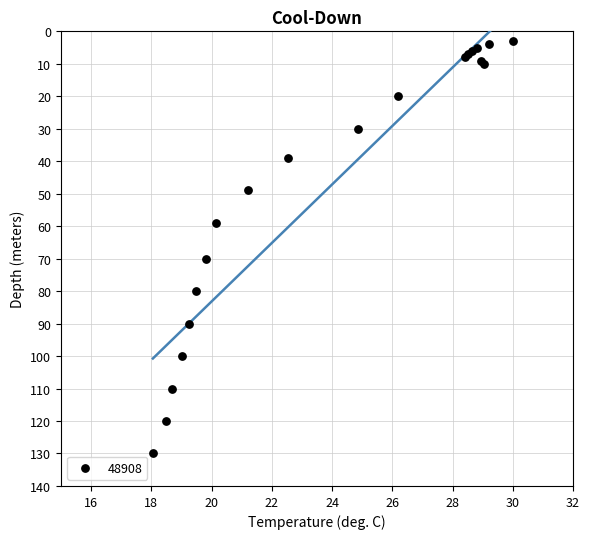

What Y value in the scatter plot is closest to 66?

70